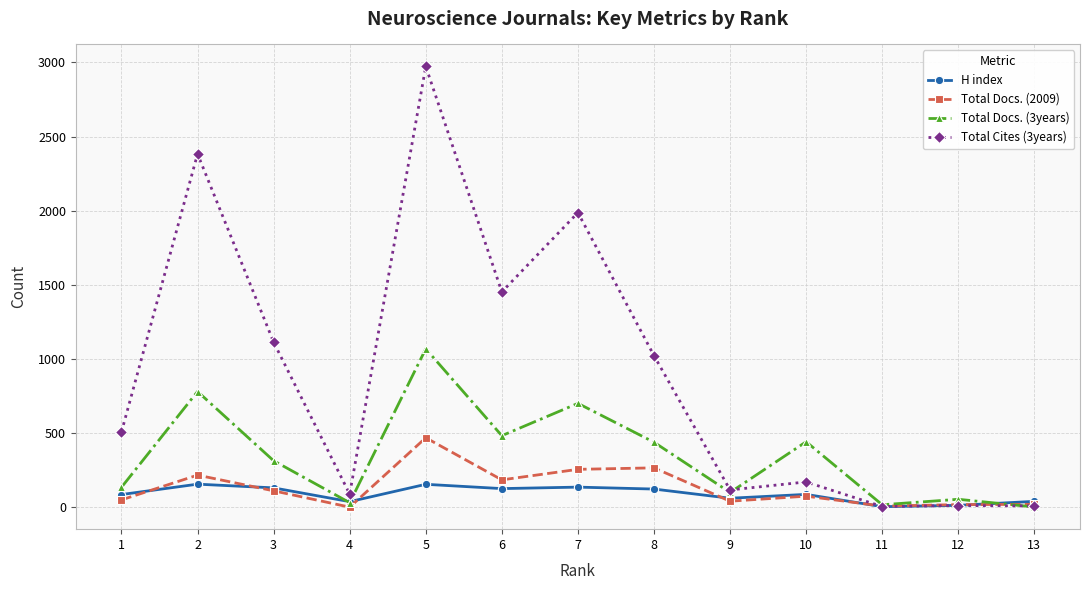

Rank the series by their maximum value, from highest to lowest.

Total Cites (3years), Total Docs. (3years), Total Docs. (2009), H index